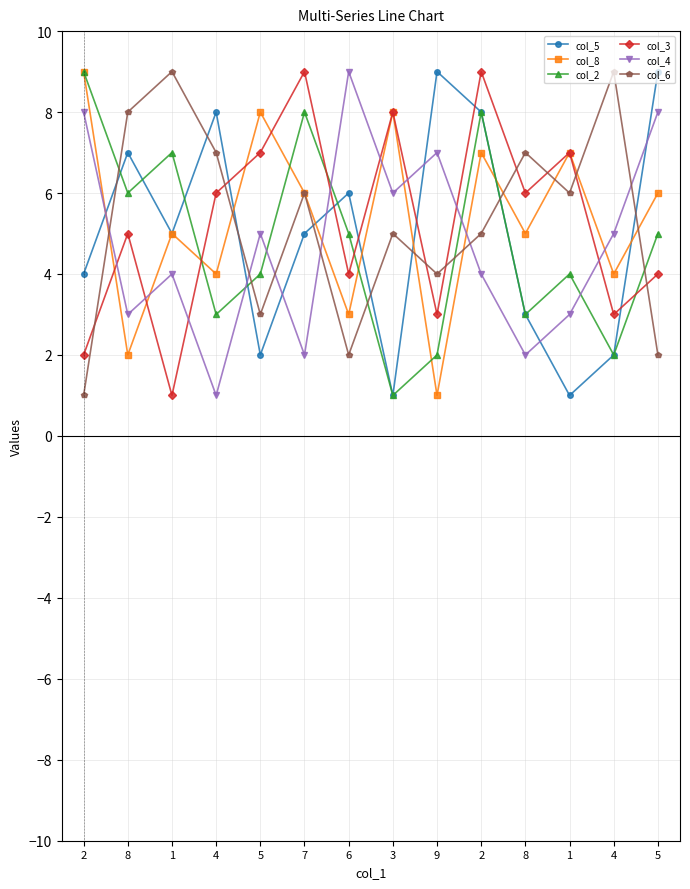

What are all the series names shown in the legend?

col_5, col_8, col_2, col_3, col_4, col_6